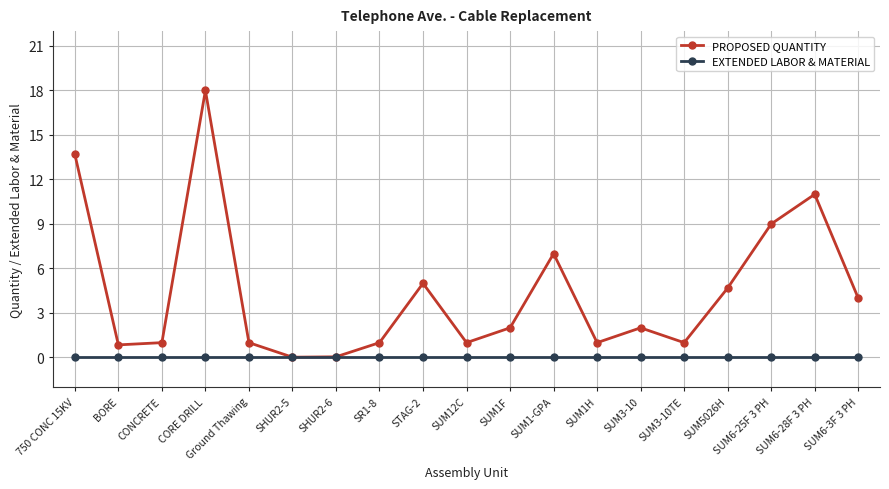

What position from the left is SUM6-3F 3 PH?

19